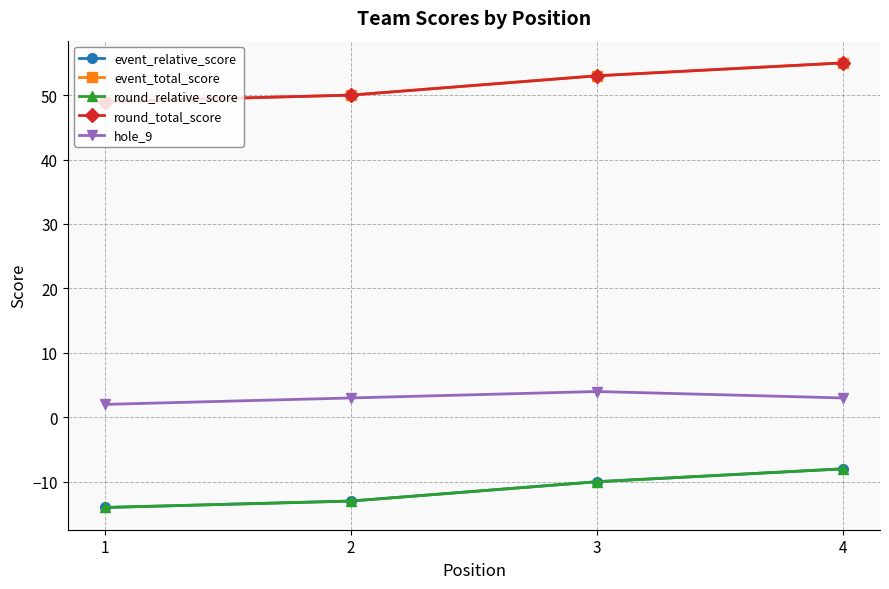

What is the total value across all series at 2?

77